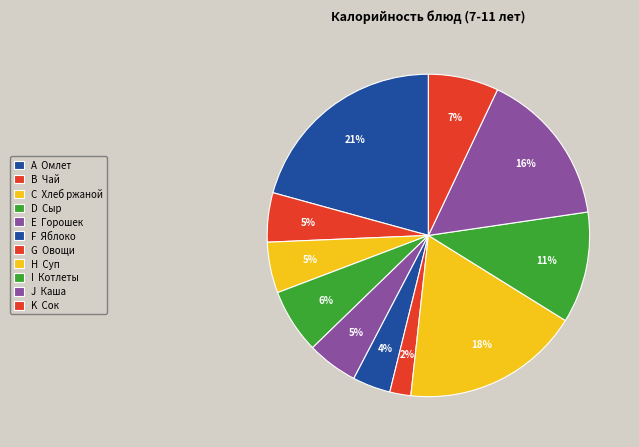

Count the number of slices in the pie.

11